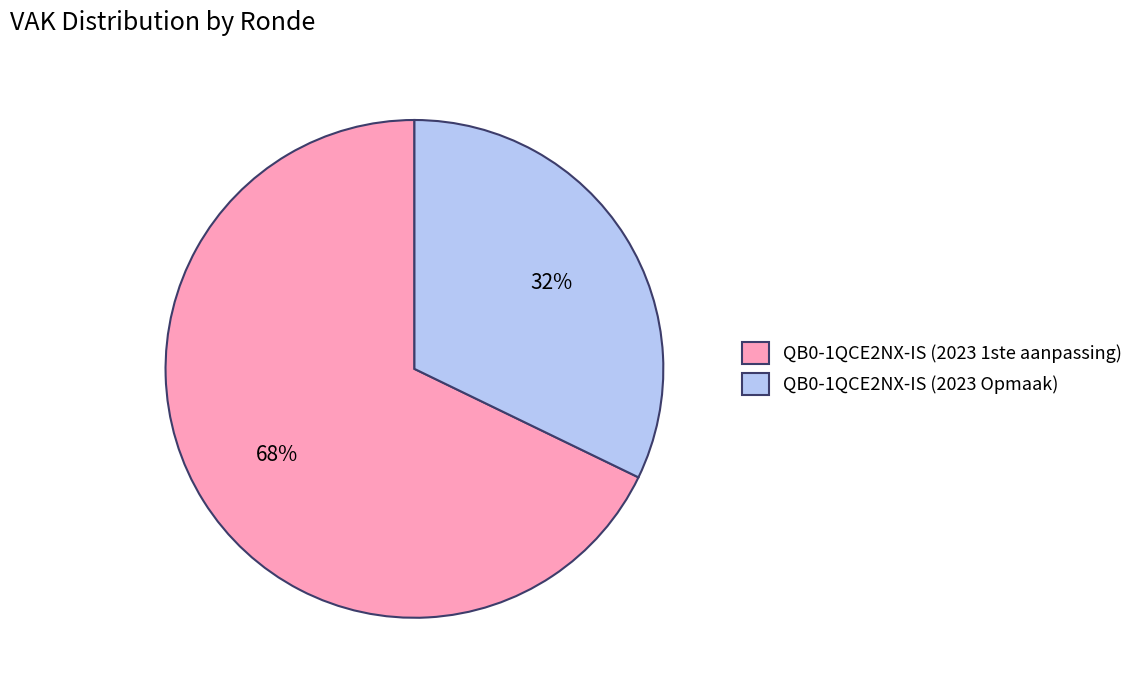

What is the majority slice?

QB0-1QCE2NX-IS (2023 1ste aanpassing)